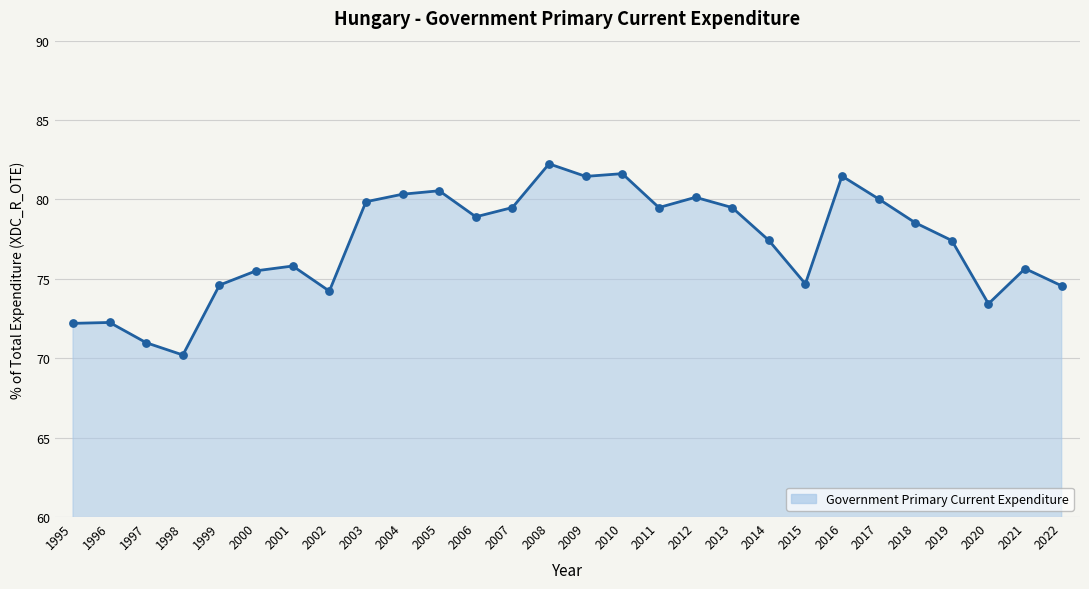

What is the change in value from 2008 to 2022?

-7.7